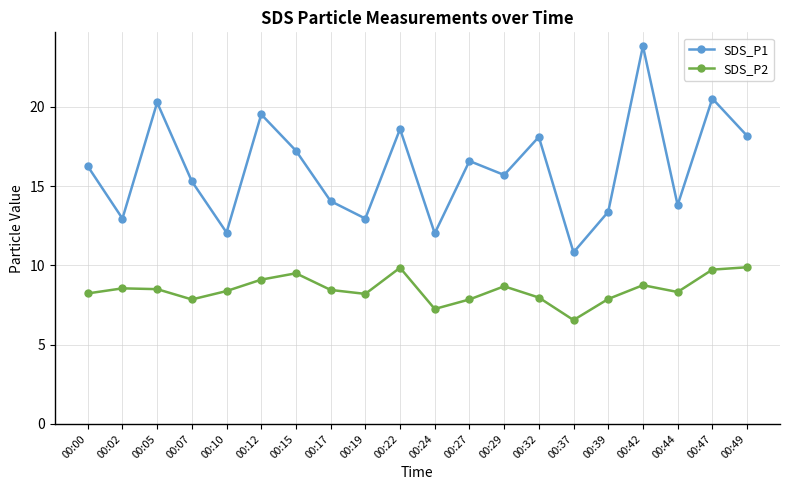

Rank the series by their maximum value, from lowest to highest.

SDS_P2, SDS_P1